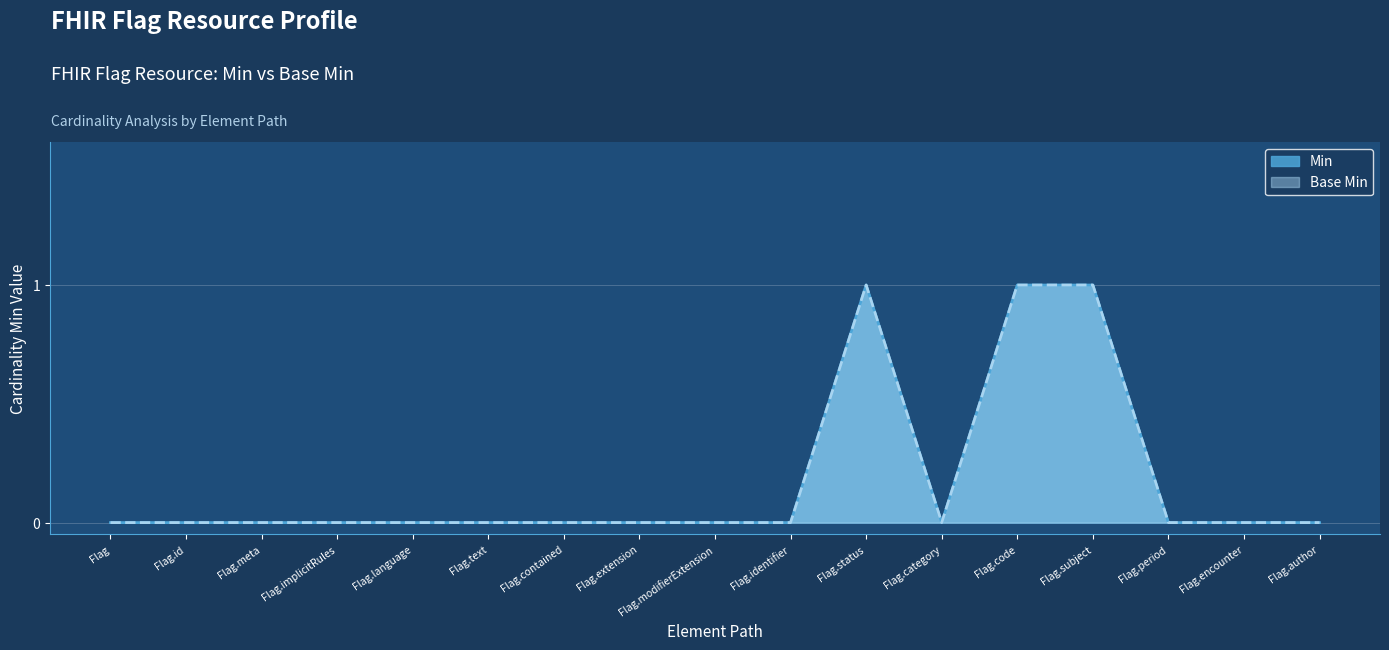

True or false: Min has a value of -1 at Flag.author.

False